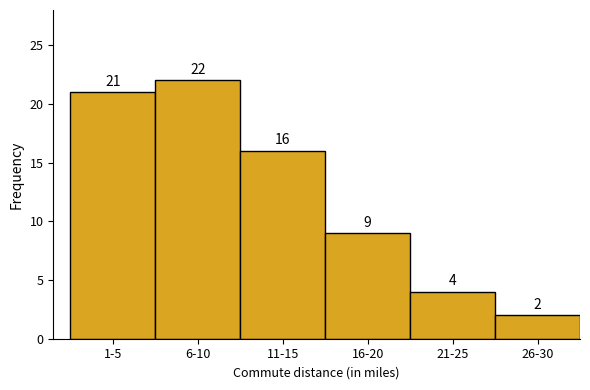

Reading left to right, what are all the values shown in this chart?

1-5=21	6-10=22	11-15=16	16-20=9	21-25=4	26-30=2